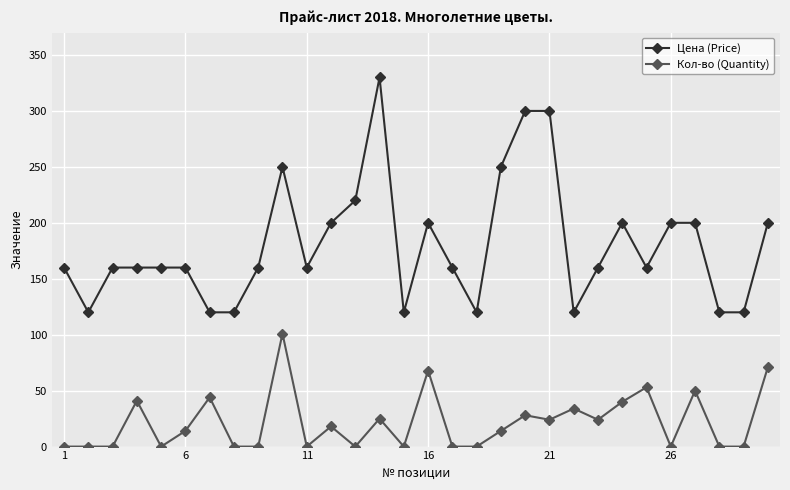

Rank the series by their maximum value, from highest to lowest.

Цена (Price), Кол-во (Quantity)